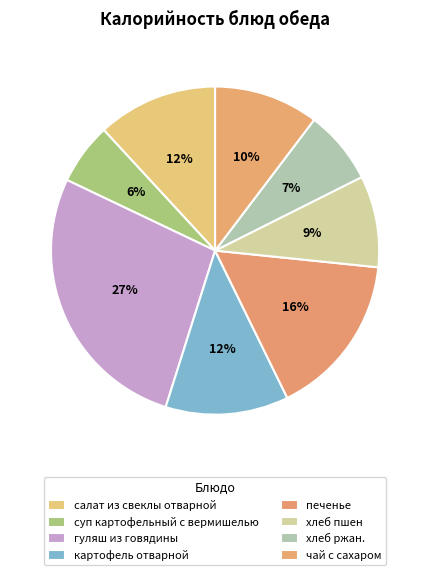

How many segments does this pie chart have?

8